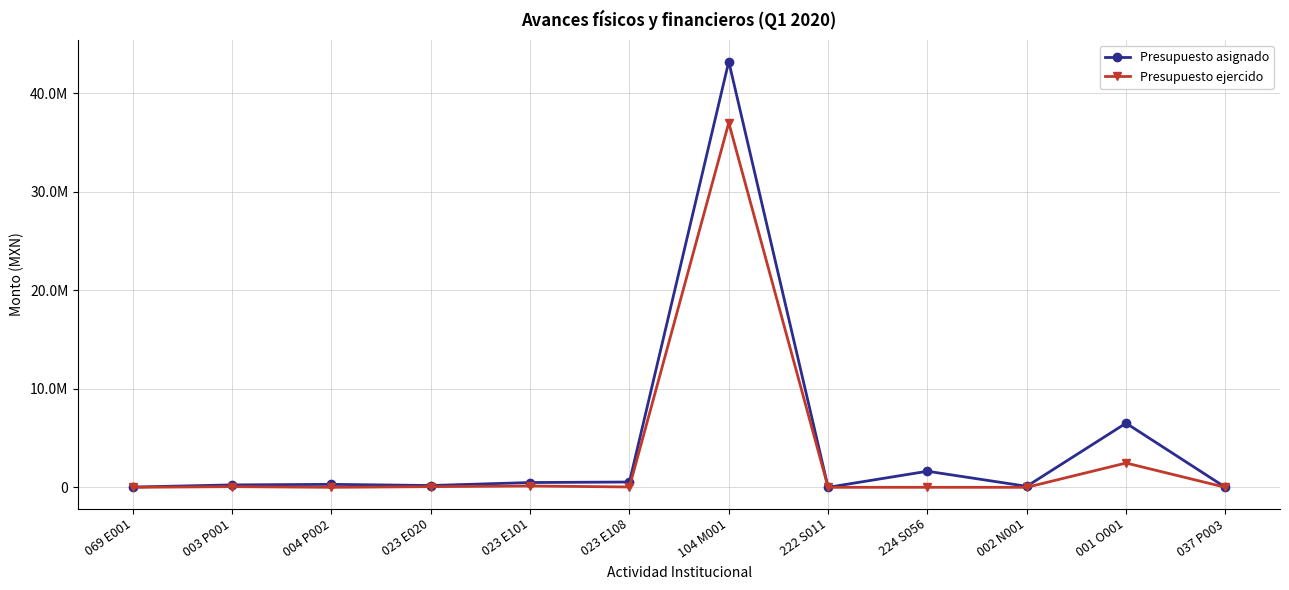

What is the label of the 8th point from the right?

023 E101